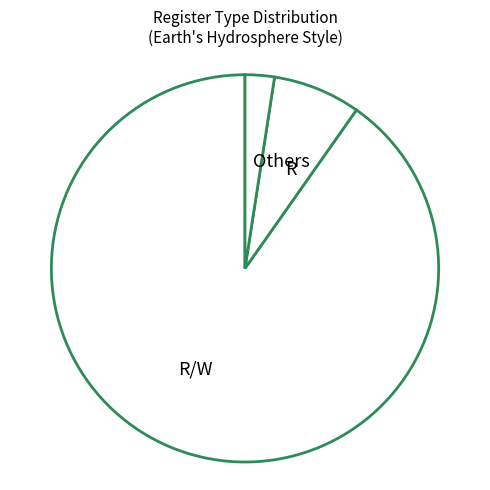

The R slice represents 7% of the pie. True or false?

True